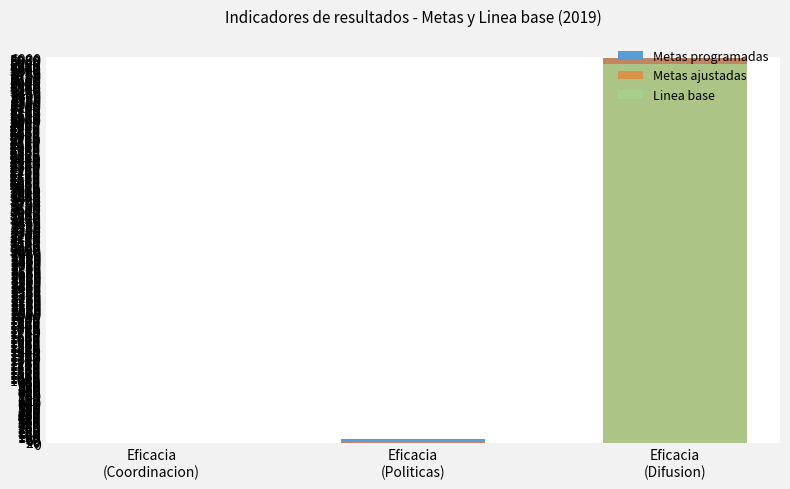

List the series in order of their overall mean, highest first.

Metas programadas, Metas ajustadas, Linea base